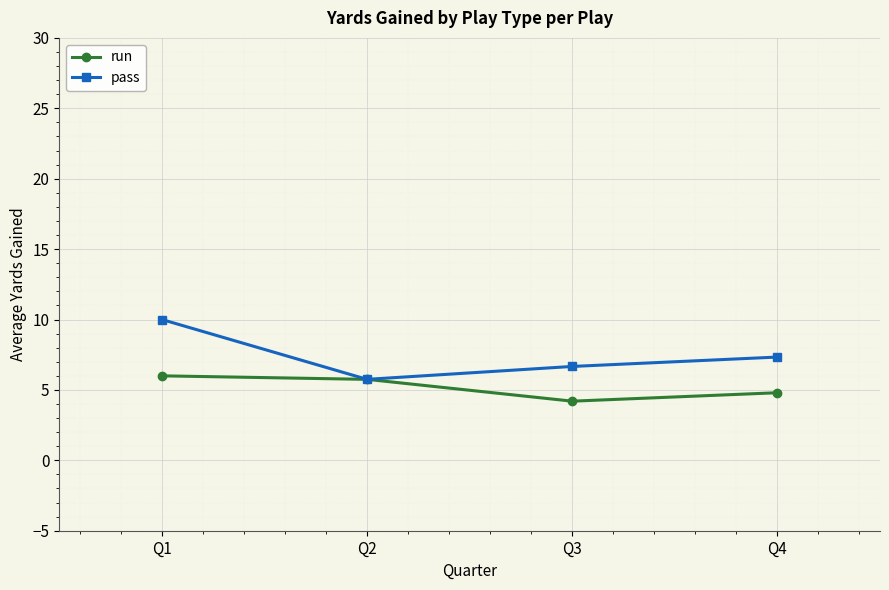

What is the average value of the run series?

5.2